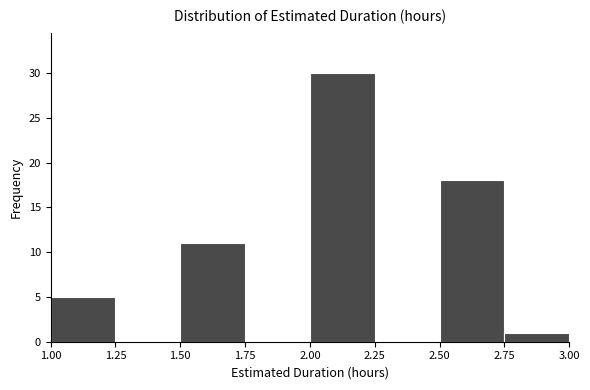

Reading left to right, transcribe this chart: for each bar, give the range it covers on the x-axis and its height. The values are not printed on the chart, so give them approximately, as read against the axis.

1.00 to 1.25: 5
1.25 to 1.50: 0
1.50 to 1.75: 11
1.75 to 2.00: 0
2.00 to 2.25: 30
2.25 to 2.50: 0
2.50 to 2.75: 18
2.75 to 3.00: 1